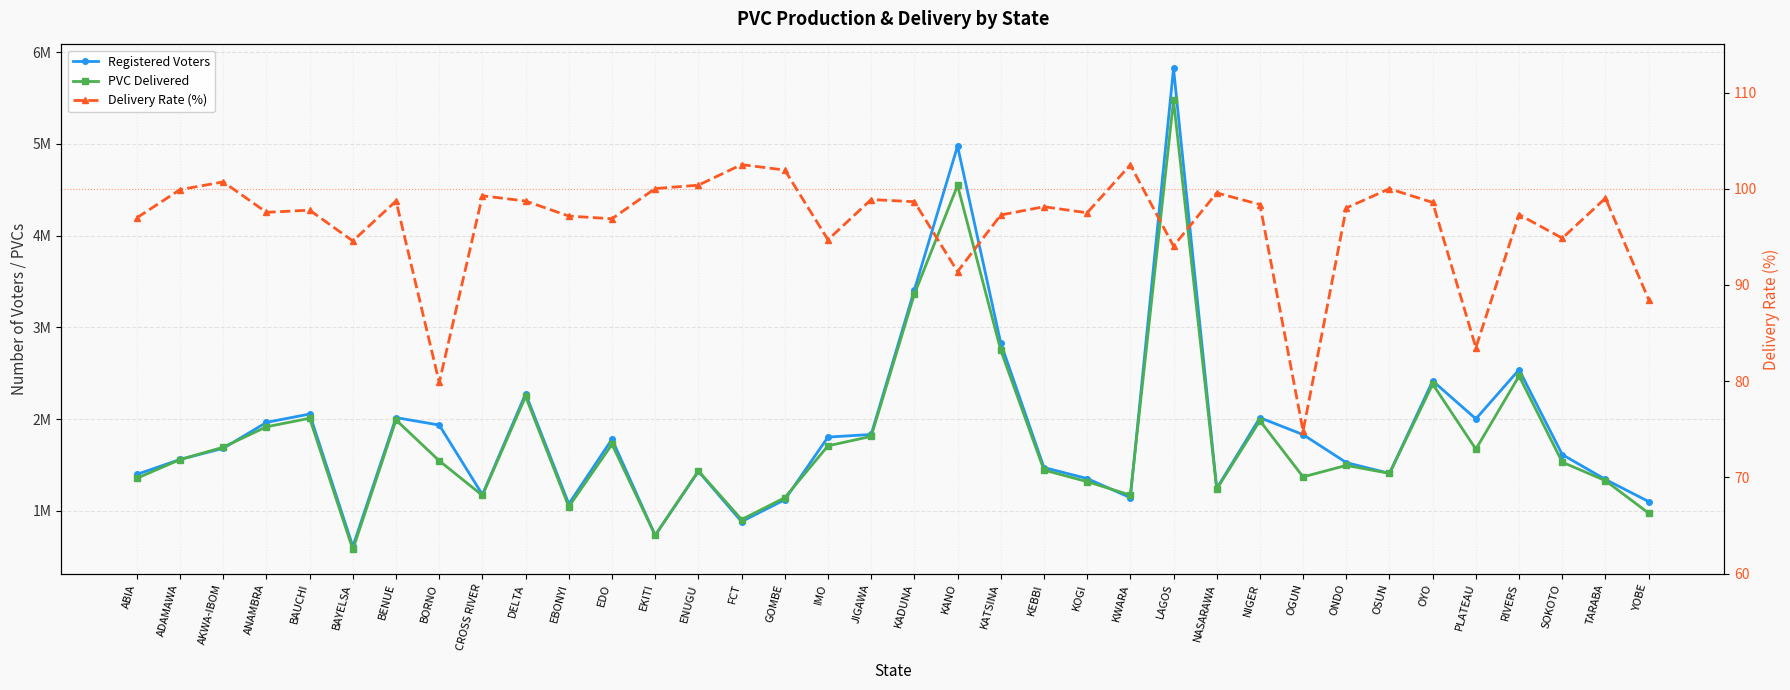

At which label does Delivery Rate (%) first exceed 98?

ADAMAWA